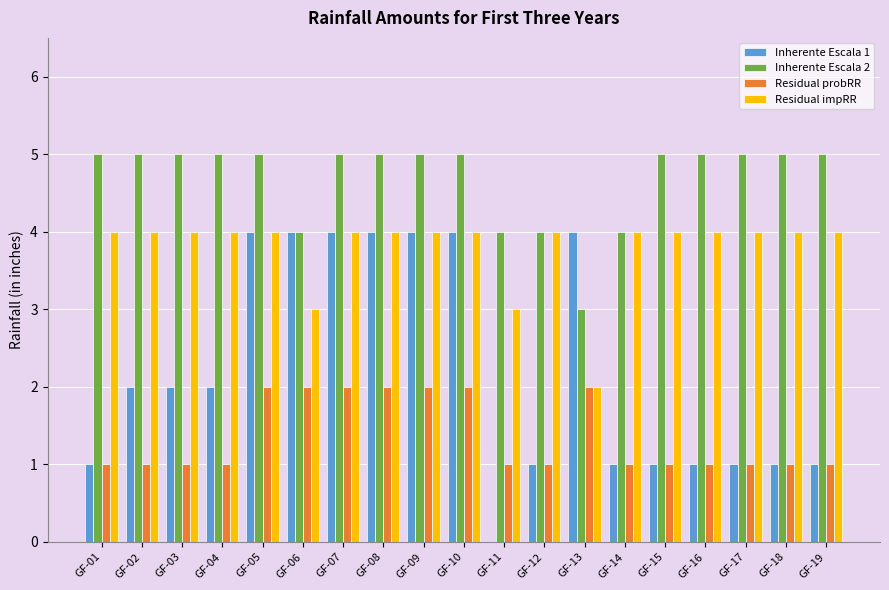

How many Inherente Escala 1 values are between 1 and 4?

18